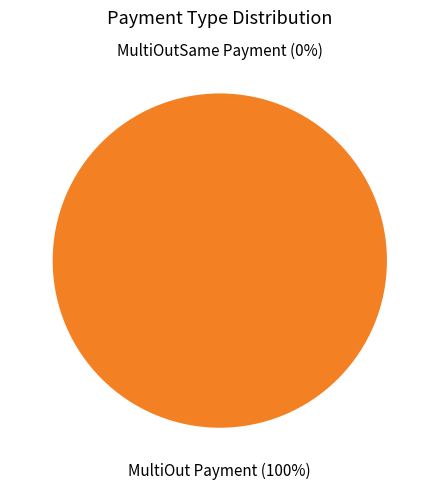

Which category has the biggest portion of the pie?

671802